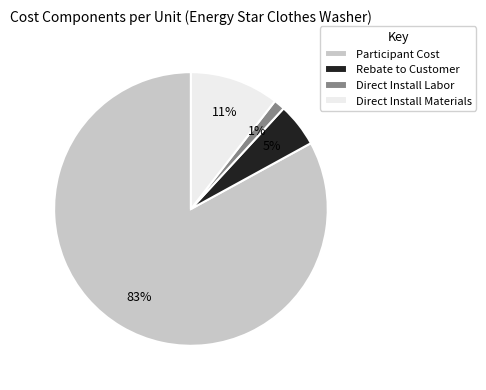

Which has a higher value, Rebate to Customer or Direct Install Materials?

Direct Install Materials